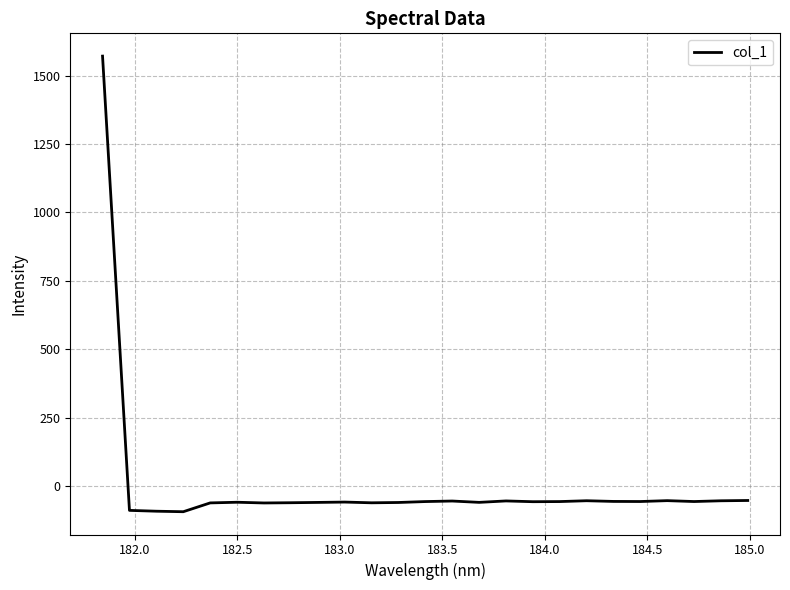

What is the greatest value displayed?

1571.6